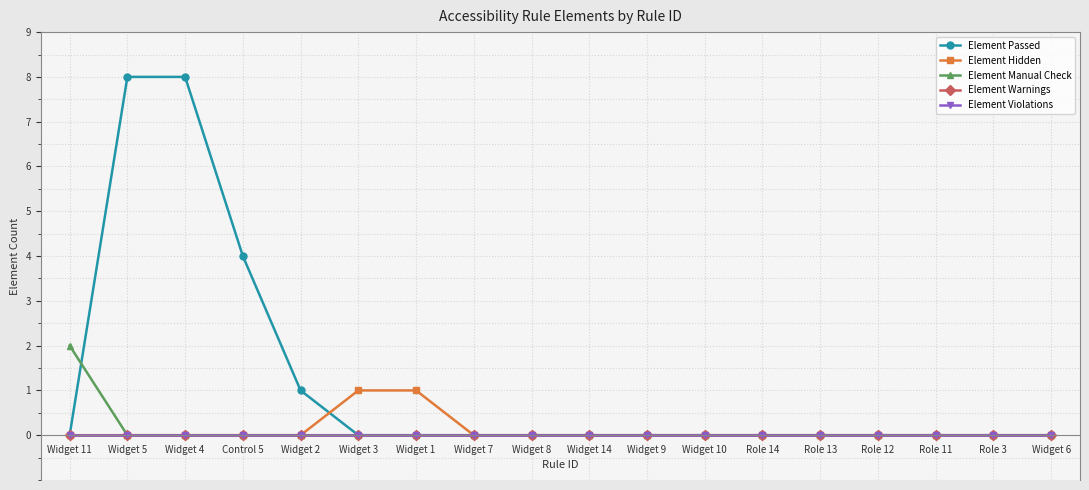

Is the value of Element Passed at Widget 10 greater than the value of Element Warnings at Role 13?

No